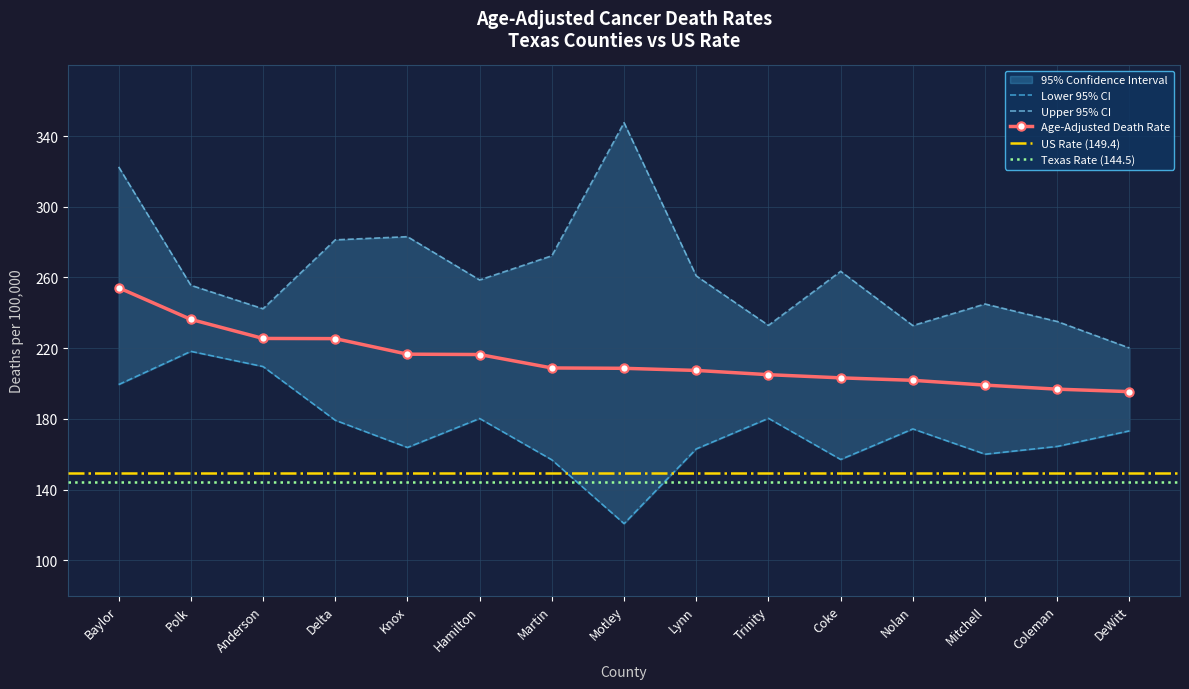

Reading left to right, what are all the values shown in this chart?

Age-Adjusted Death Rate: 254.2	236.3	225.5	225.4	216.6	216.4	208.8	208.6	207.4	205.0	203.2	201.8	199.1	196.8	195.4
Lower 95% CI: 199.4	218.2	209.6	179.2	163.8	180.2	156.8	120.7	163.0	180.3	157.0	174.3	160.0	164.4	173.2
Upper 95% CI: 322.6	255.6	242.3	281.3	283.1	258.6	272.3	347.6	260.9	232.9	263.5	232.8	245.0	235.1	220.1